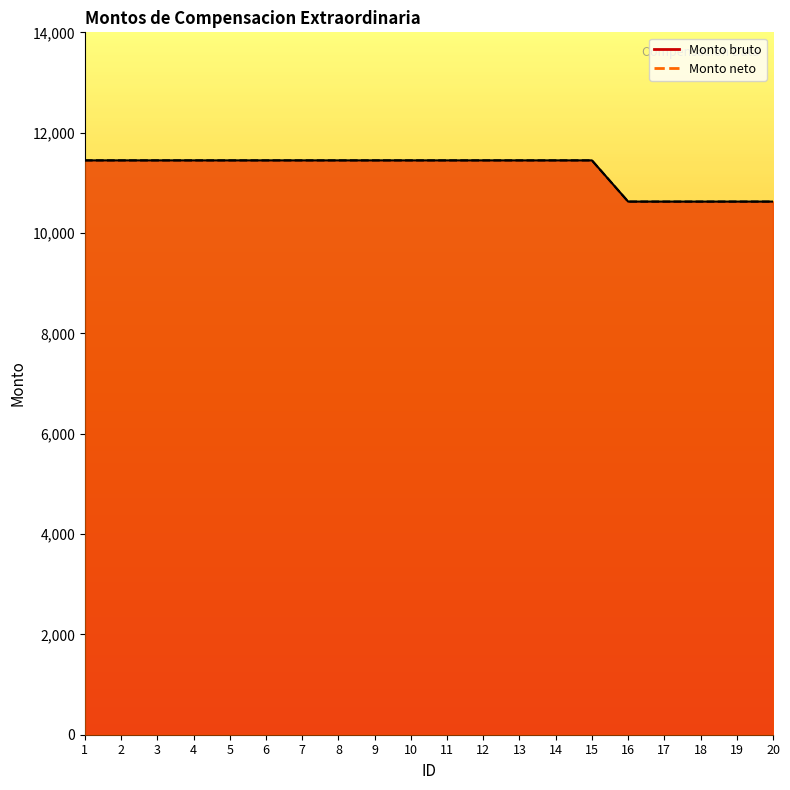

At which label does Monto bruto reach its minimum?

16